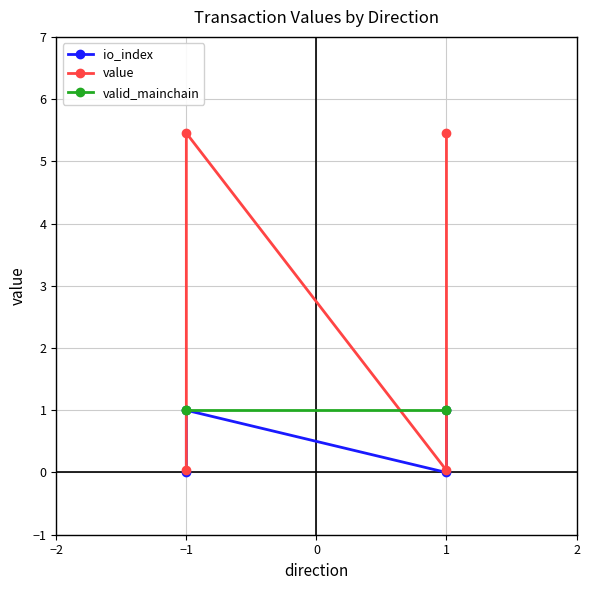

True or false: value and valid_mainchain cross at least once.

True